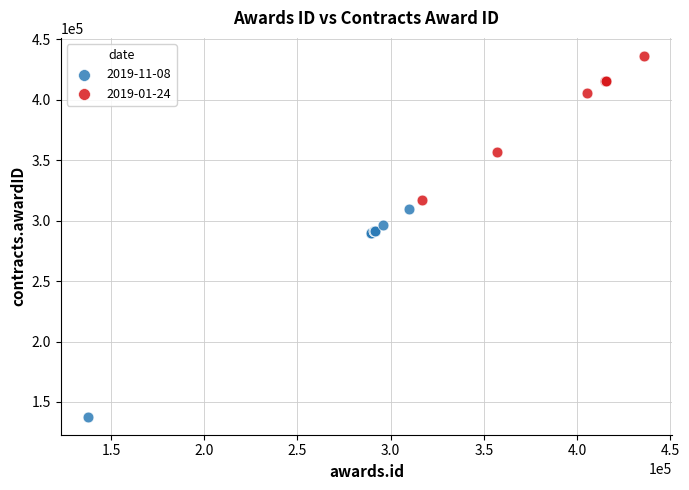

Which series has the largest Y range (max minus min)?

2019-11-08